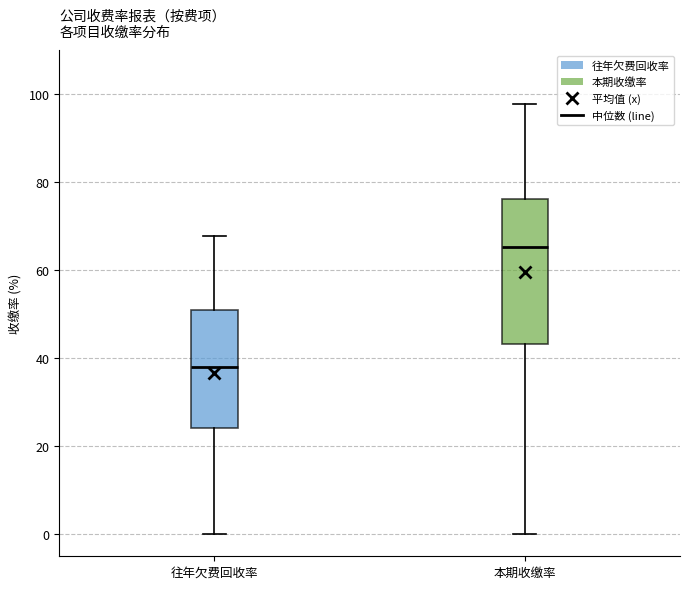

Reading left to right, transcribe this box plot: for each box, give where its median line is, the range the box spans, and where its two whiskers end, as read against the y-axis. The values are not printed on the chart, so give them approximately, as read against the axis.

往年欠费回收率: median 38, box 24 to 50, whiskers 0 to 68
本期收缴率: median 66, box 44 to 76, whiskers 0 to 98